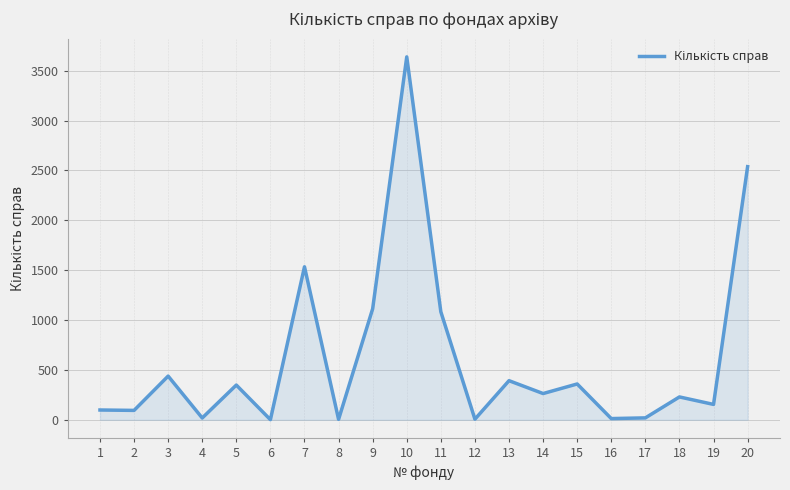

What is the change in value from 4 to 12?

-12